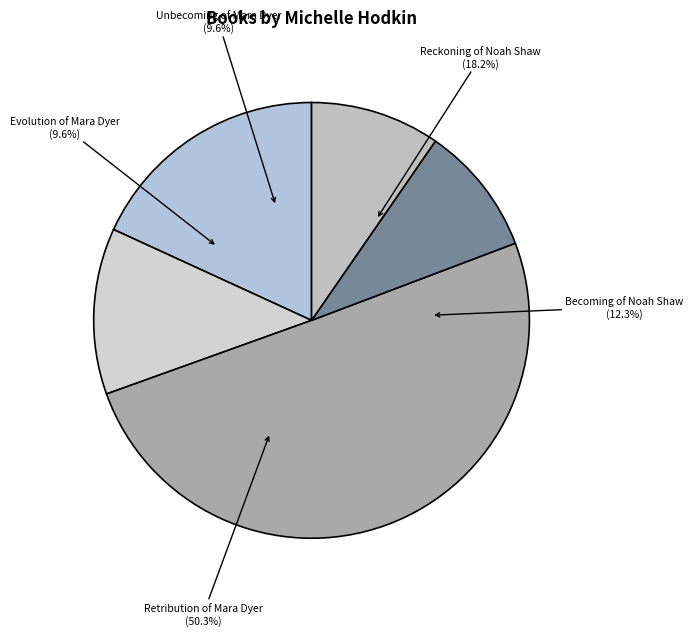

What percentage is NOT represented by Becoming of Noah Shaw?

87.7%